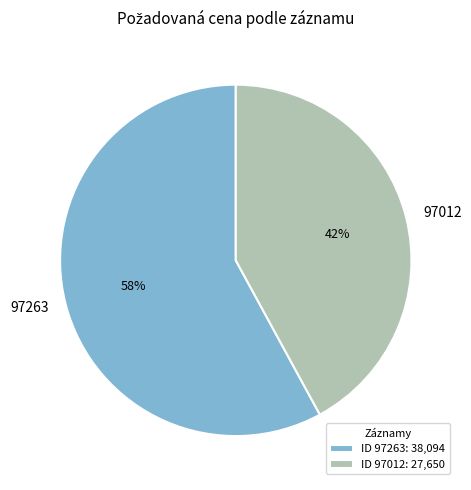

To the nearest percent, what is the difference between the largest and smallest slice percentages?

16%